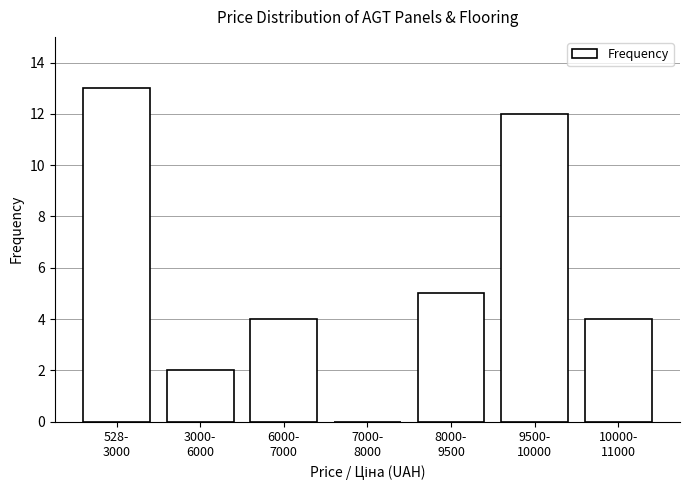

What is the greatest value displayed?

13